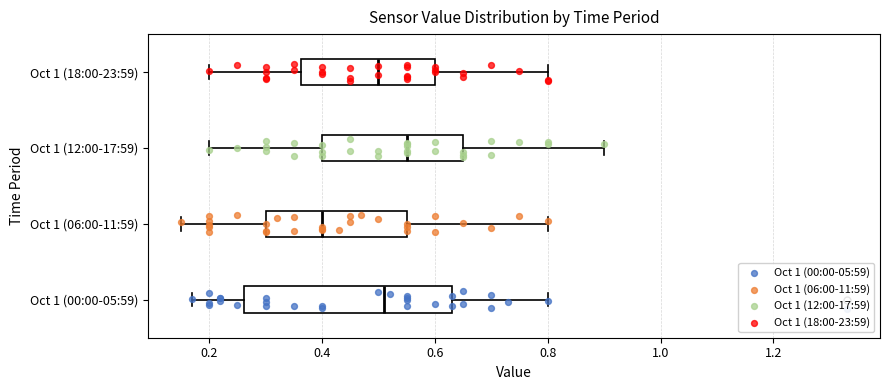

Reading bottom to top, transcribe this box plot: for each box, give where its median line is, the range the box spans, and where its two whiskers end, as read against the x-axis. The values are not printed on the chart, so give them approximately, as read against the axis.

Oct 1 (00:00-05:59): median 0.52, box 0.26 to 0.64, whiskers 0.18 to 0.80
Oct 1 (06:00-11:59): median 0.40, box 0.30 to 0.56, whiskers 0.16 to 0.80
Oct 1 (12:00-17:59): median 0.56, box 0.40 to 0.66, whiskers 0.20 to 0.90
Oct 1 (18:00-23:59): median 0.50, box 0.36 to 0.60, whiskers 0.20 to 0.80